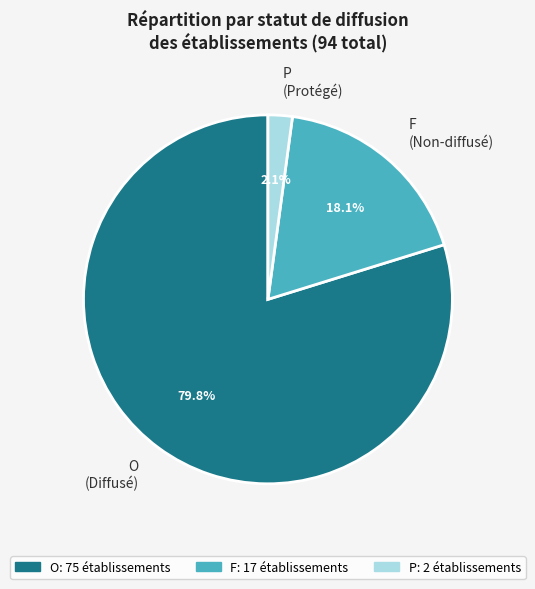

What is the largest slice in the pie chart?

O (Diffusé)